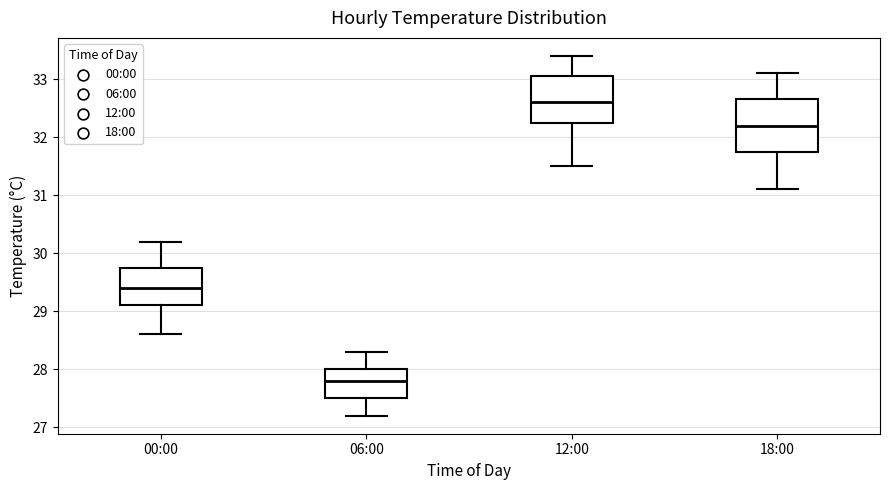

Comparing the boxes themselves (not the whiskers), which one is the tallest?

18:00